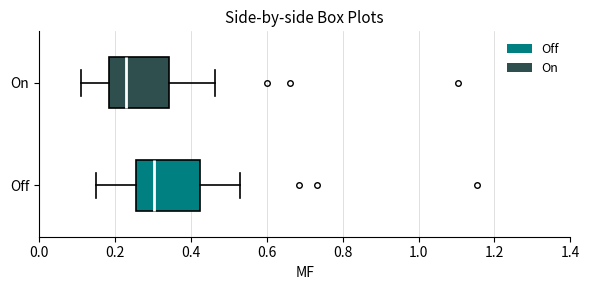

Reading bottom to top, read every box against the x-axis: the position of its median line, the range the box covers, and the ends of its whiskers. The values are not printed on the chart, so give them approximately, as read against the axis.

Off: median 0.30, box 0.26 to 0.42, whiskers 0.16 to 0.52
On: median 0.22, box 0.18 to 0.34, whiskers 0.12 to 0.46